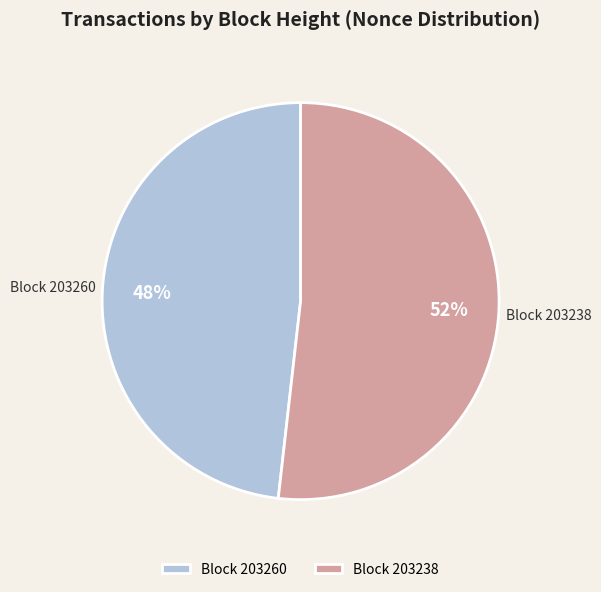

Count the number of slices in the pie.

2